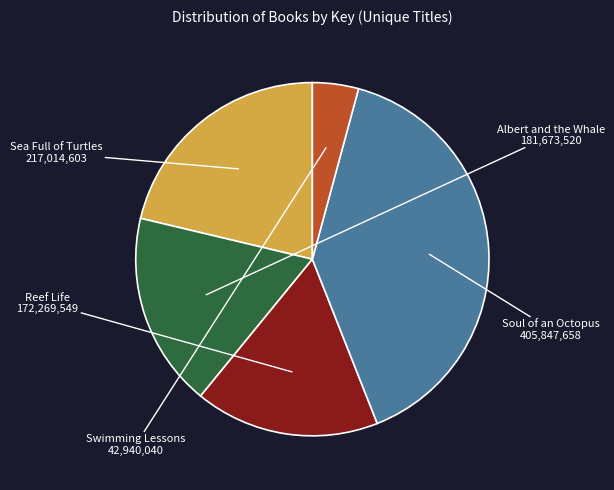

Is the sum of Albert and the Whale and Reef Life greater than half?

No